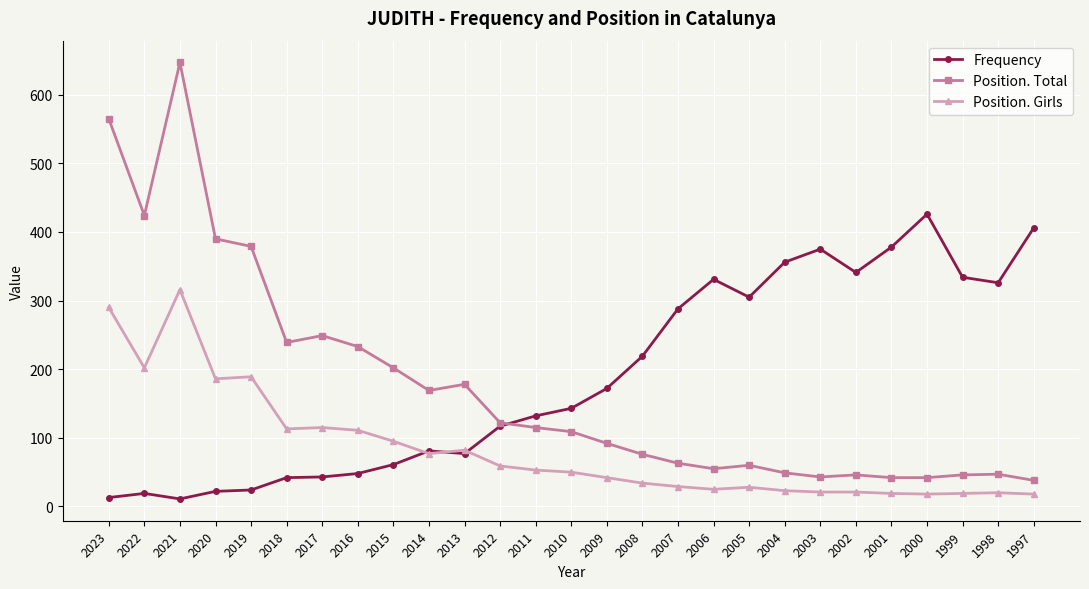

The Position. Girls series shows 116 at 2020. True or false?

False